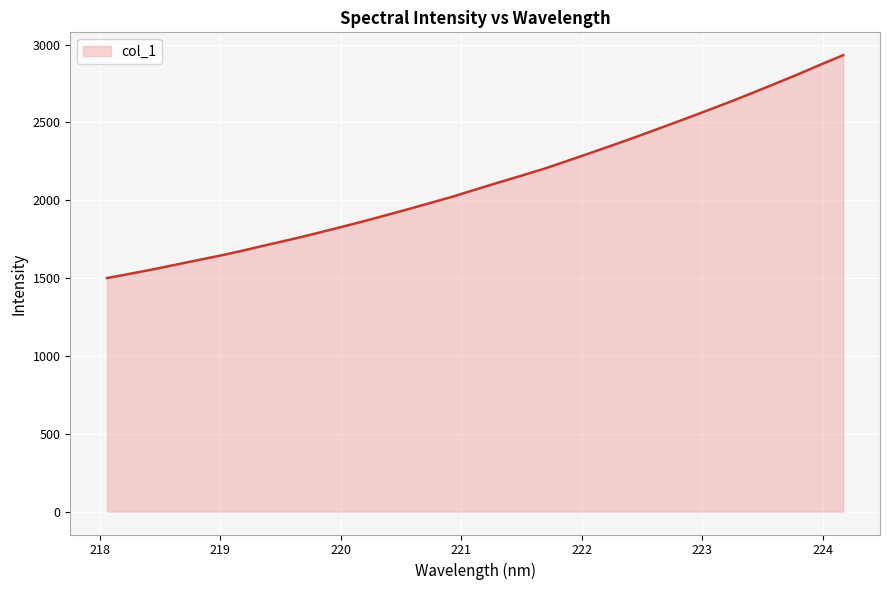

What is the maximum value shown in the chart?

2932.5